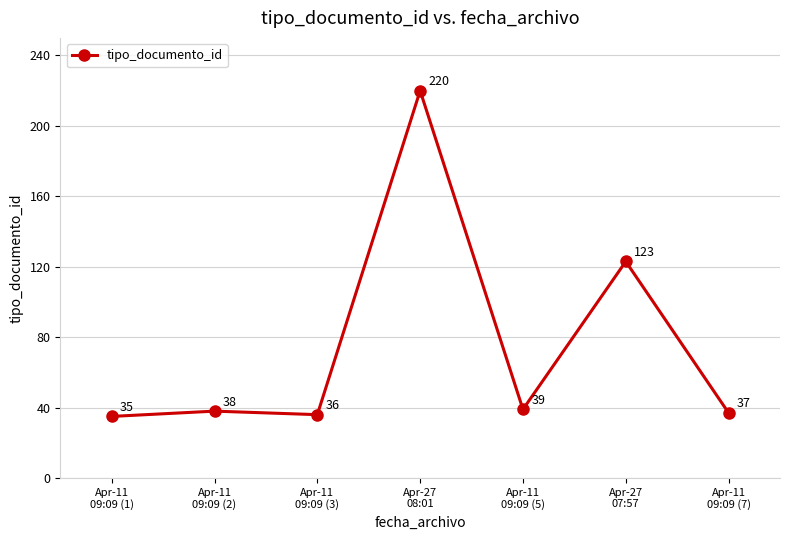

How many data points does each series have?

7